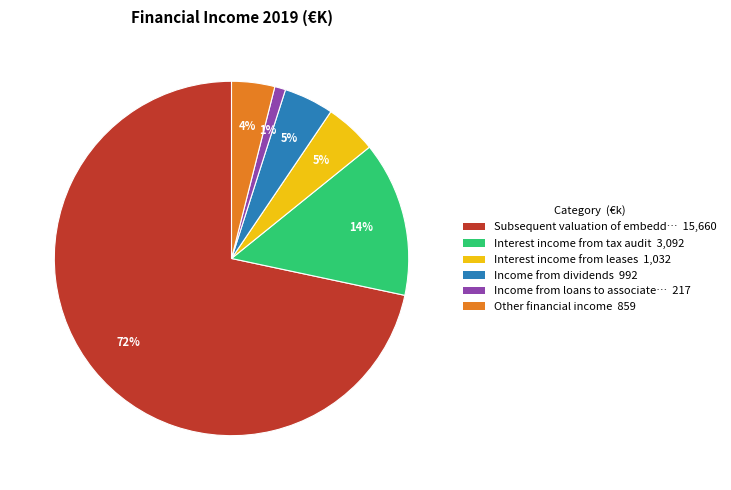

Count the number of slices in the pie.

6